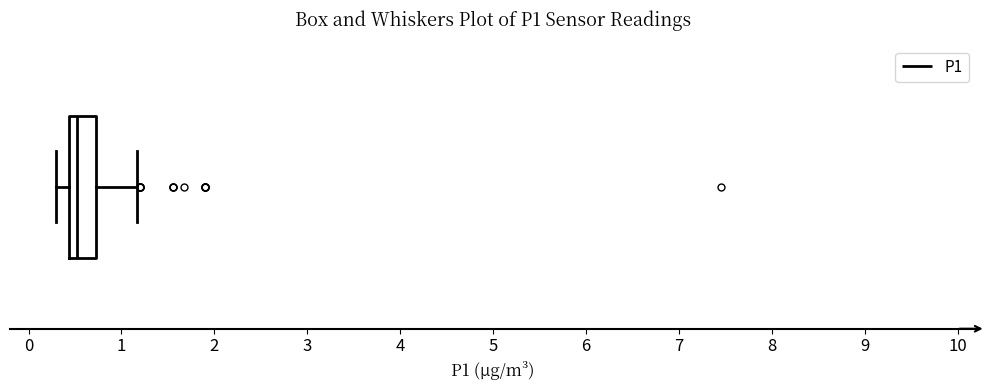

Where does the left whisker of the box end on the x-axis? The values are not printed on the chart, so give them approximately, as read against the axis.

0.3